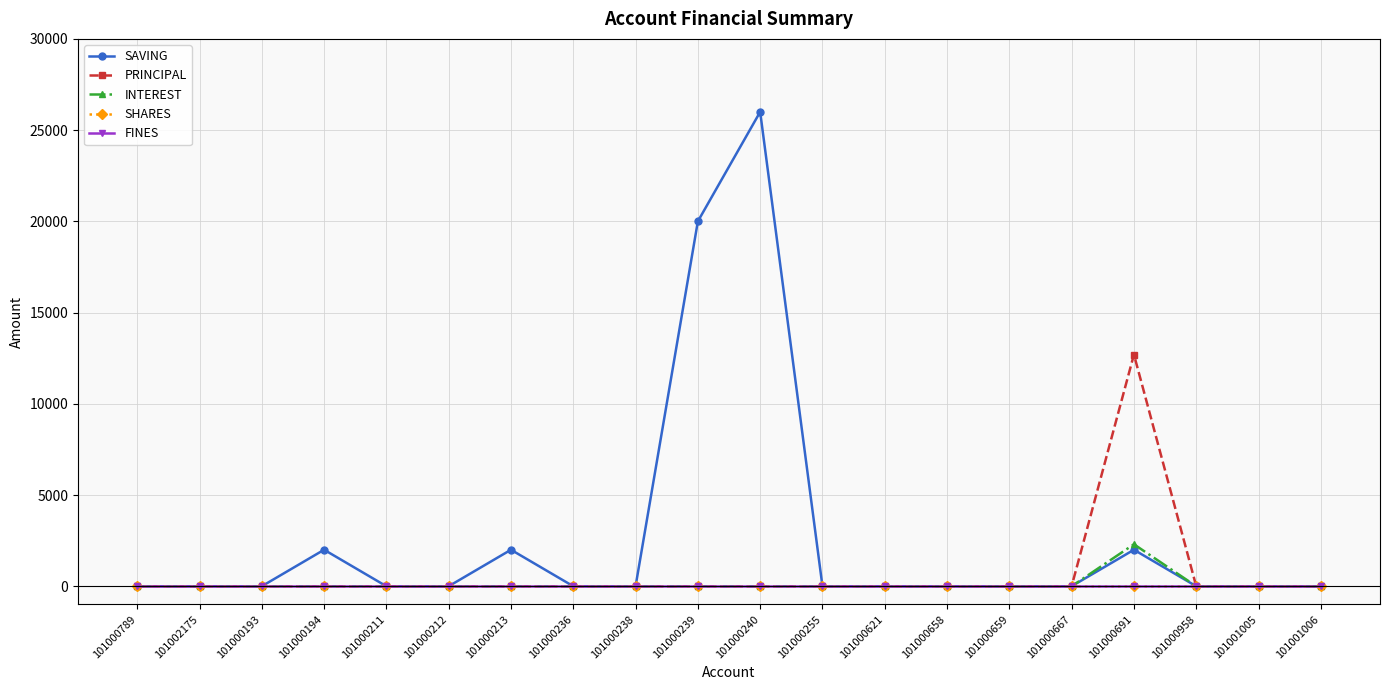

Does the chart have visible grid lines?

Yes